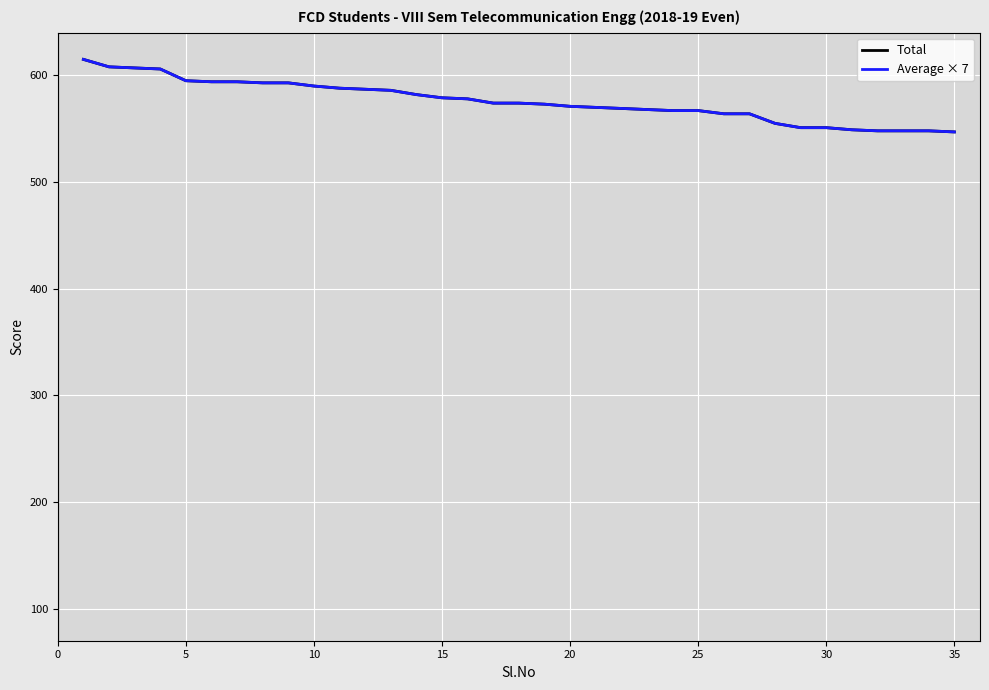

What is the minimum value shown in the chart?

547.0